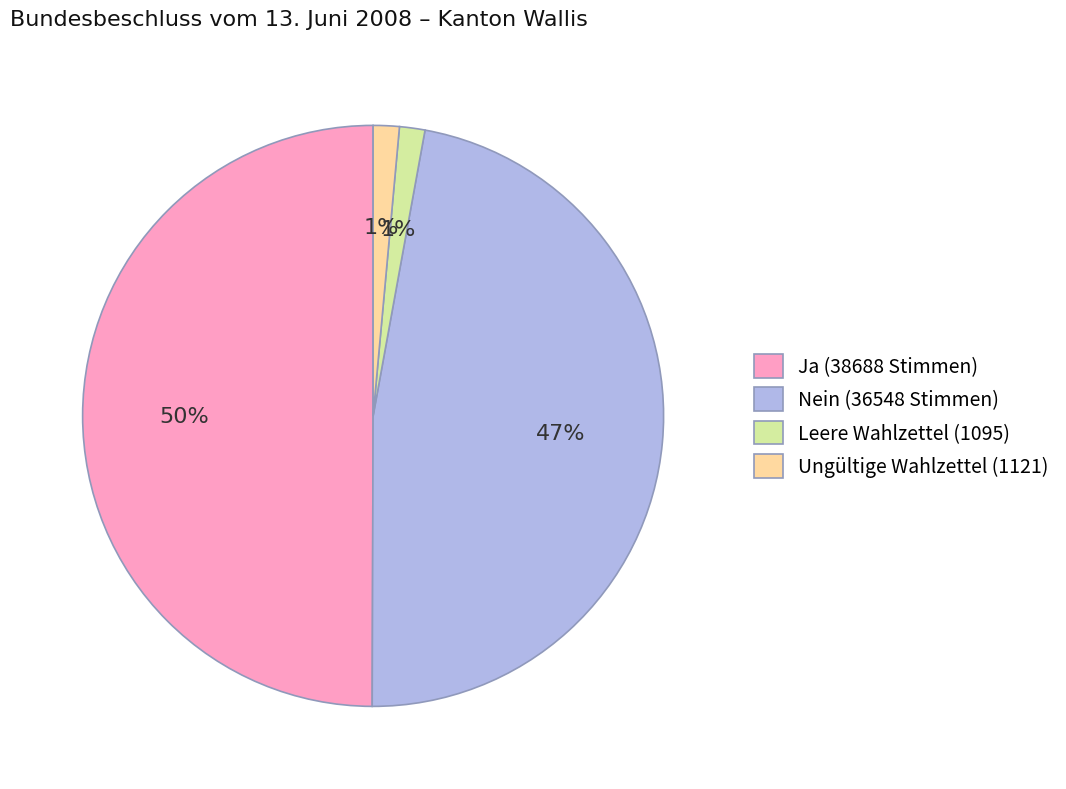

Combined, do Ungültige Wahlzettel (1121) and Nein (36548 Stimmen) account for over 50%?

No